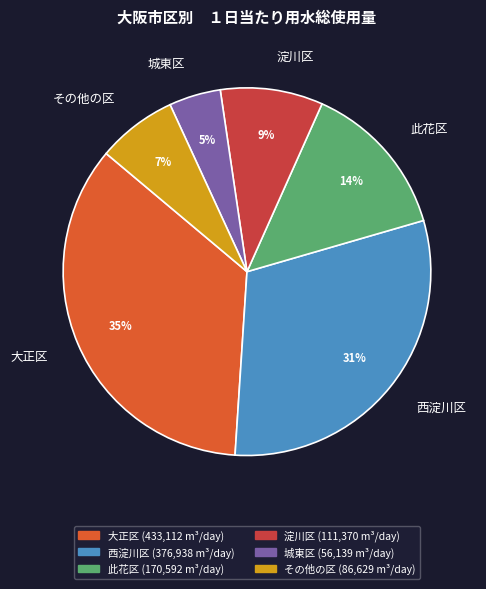

Which category has the smallest portion of the pie?

城東区